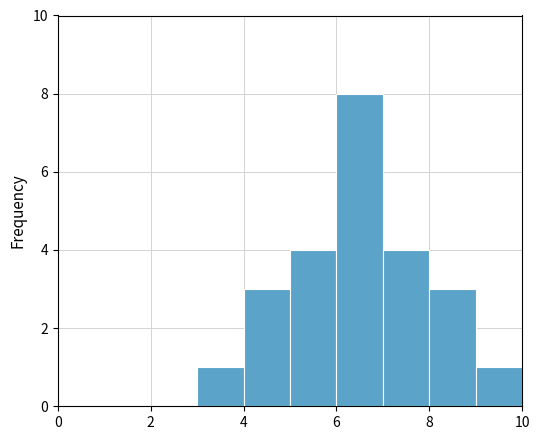

Over which range of the x-axis is the bar tallest?

6 to 7